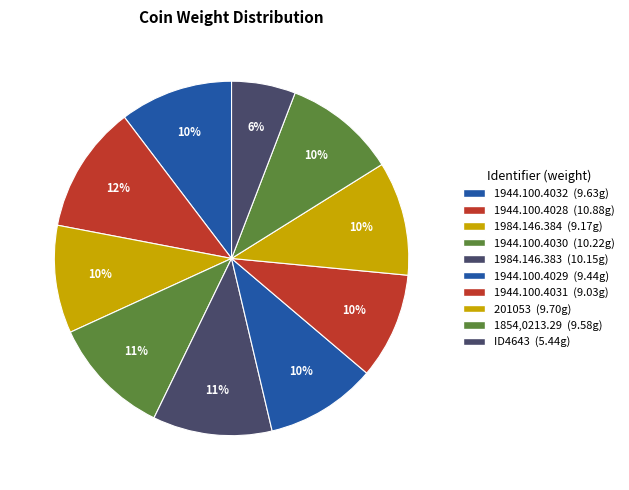

What is the largest slice in the pie chart?

1944.100.4028